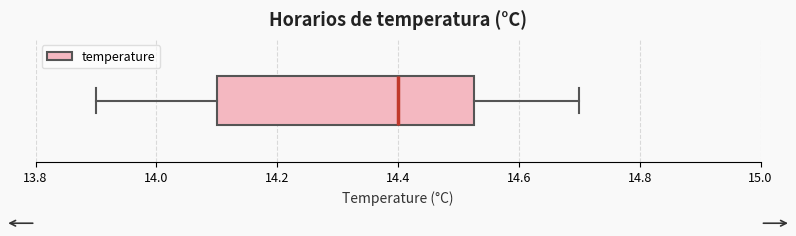

Read this box plot against the x-axis: the position of the median line, the range covered by the box, and the ends of both whiskers. The values are not printed on the chart, so give them approximately, as read against the axis.

median 14.40, box 14.10 to 14.52, whiskers 13.90 to 14.70